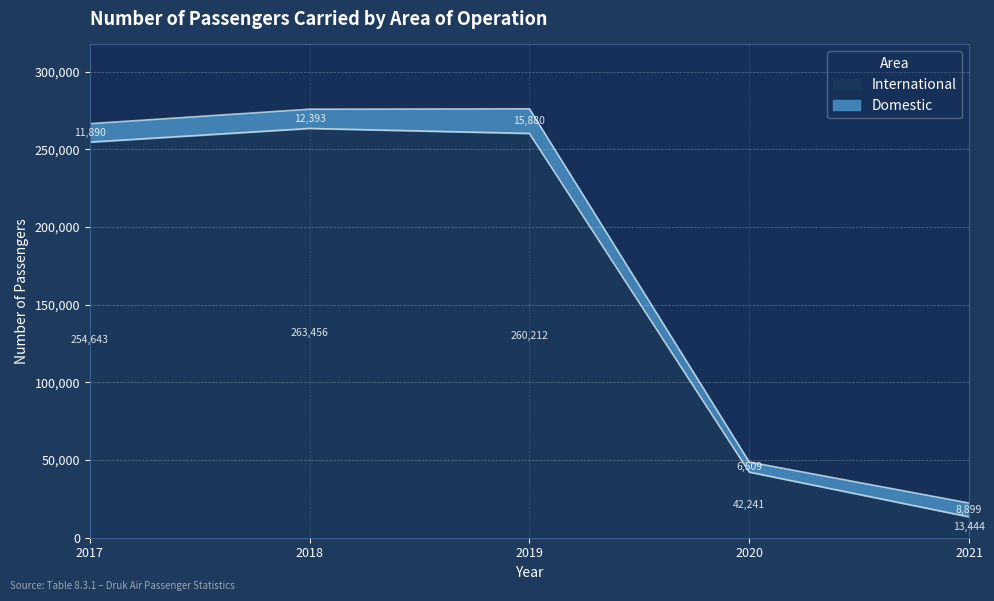

What is the value of the 3rd point from the left?

260212